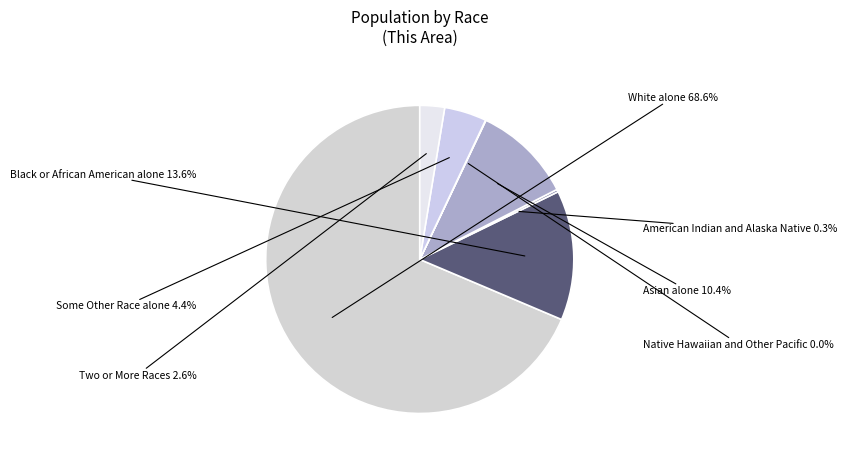

Which has a higher value, Black or African American alone or Asian alone?

Black or African American alone